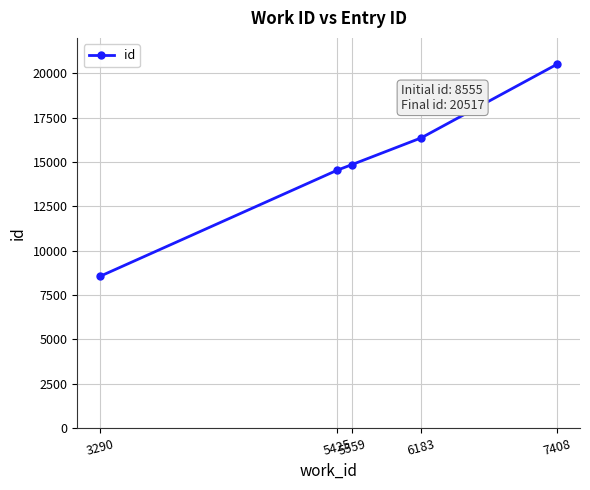

What is the difference between the second highest and second lowest values?

1826